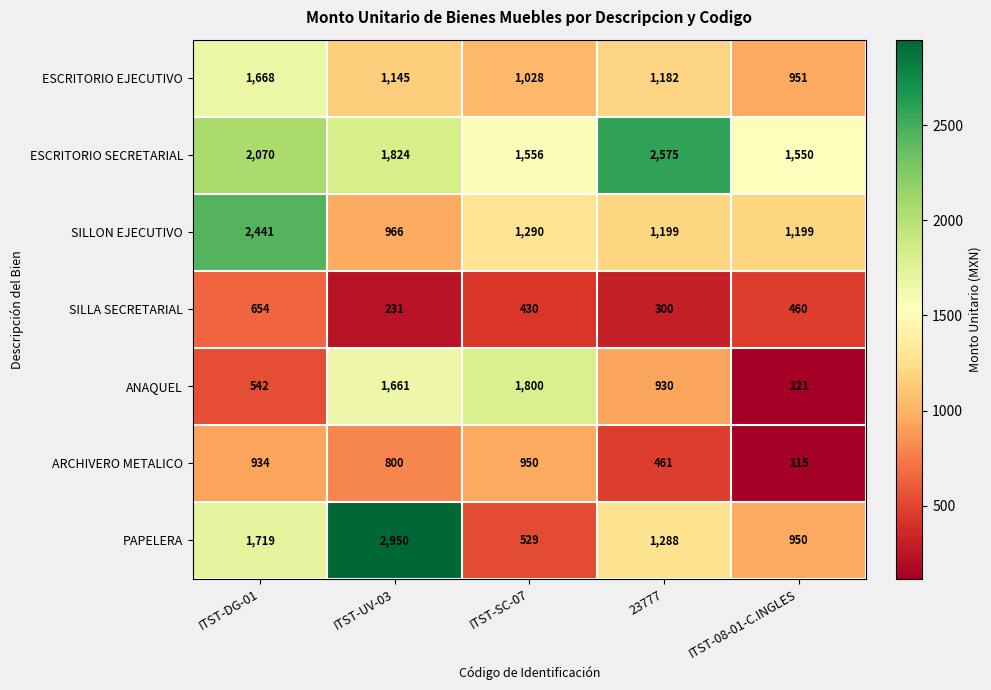

At ITST-UV-03, list the series in order from smallest to largest.

SILLA SECRETARIAL, ARCHIVERO METALICO, SILLON EJECUTIVO, ESCRITORIO EJECUTIVO, ANAQUEL, ESCRITORIO SECRETARIAL, PAPELERA